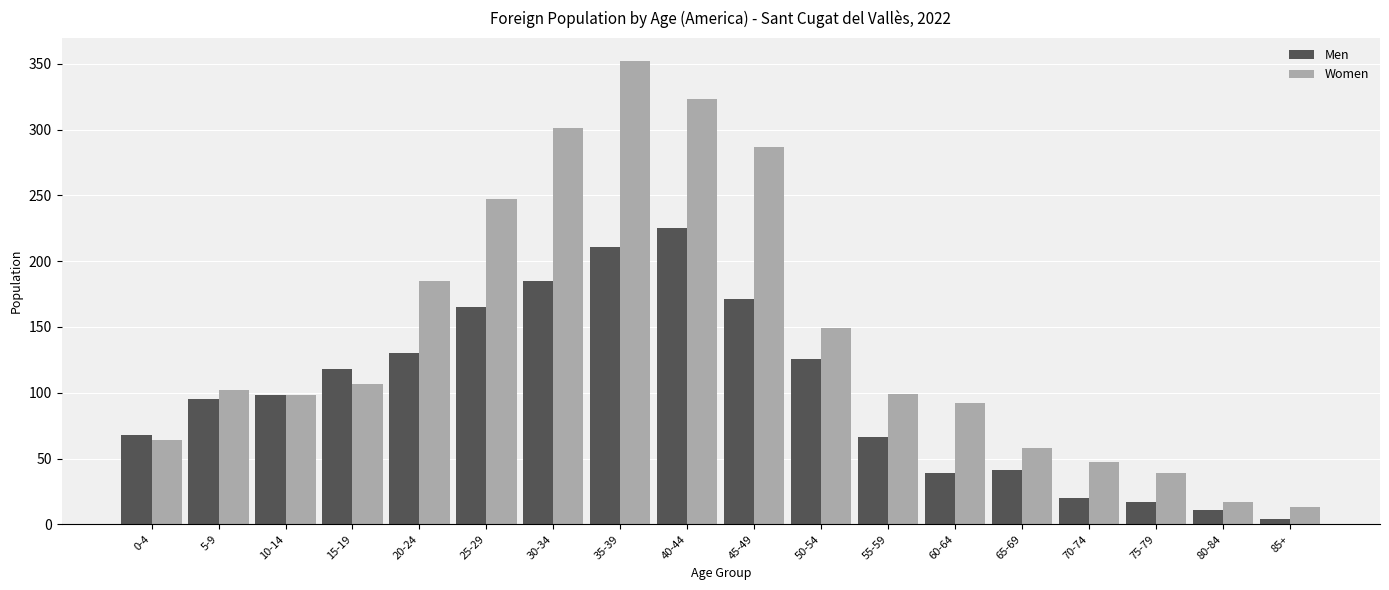

What are all the series names shown in the legend?

Men, Women